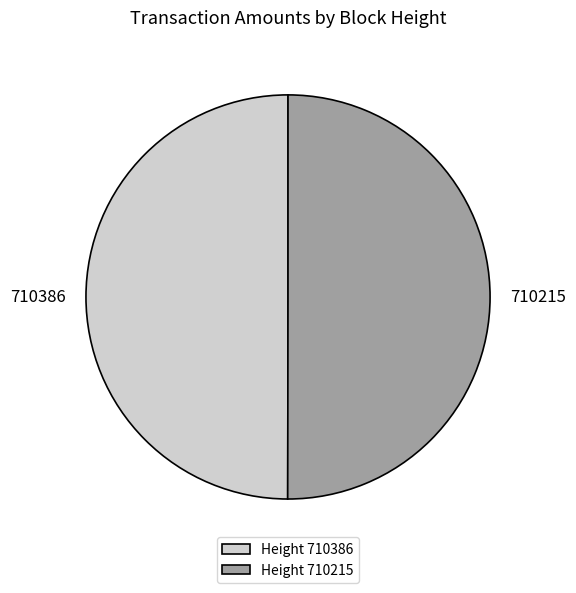

The Height 710386 slice represents 50% of the pie. True or false?

True